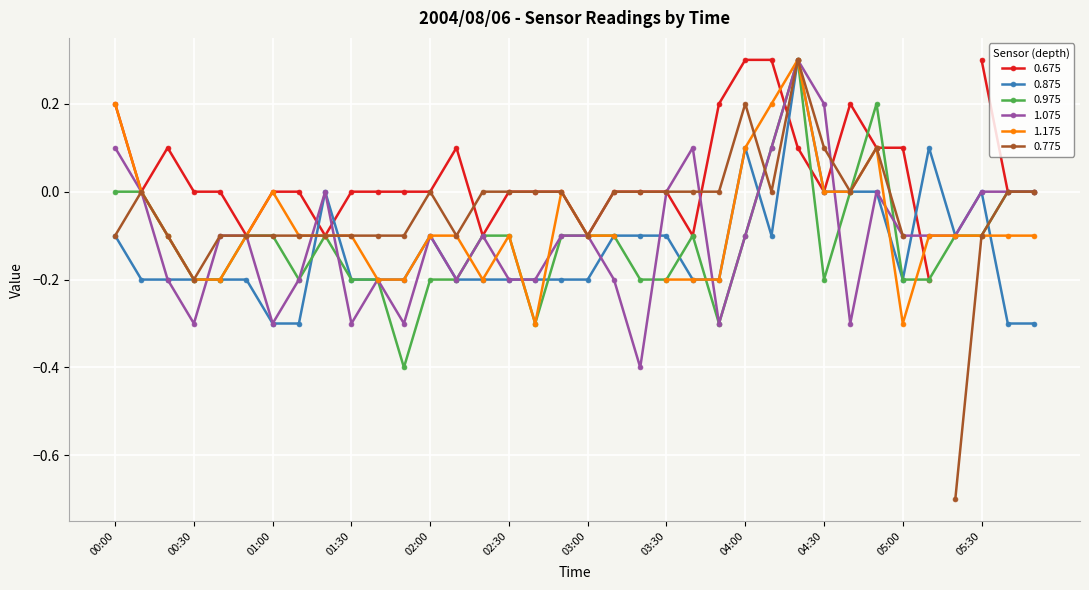

What is the lowest value of the 1.075 series?

-0.4